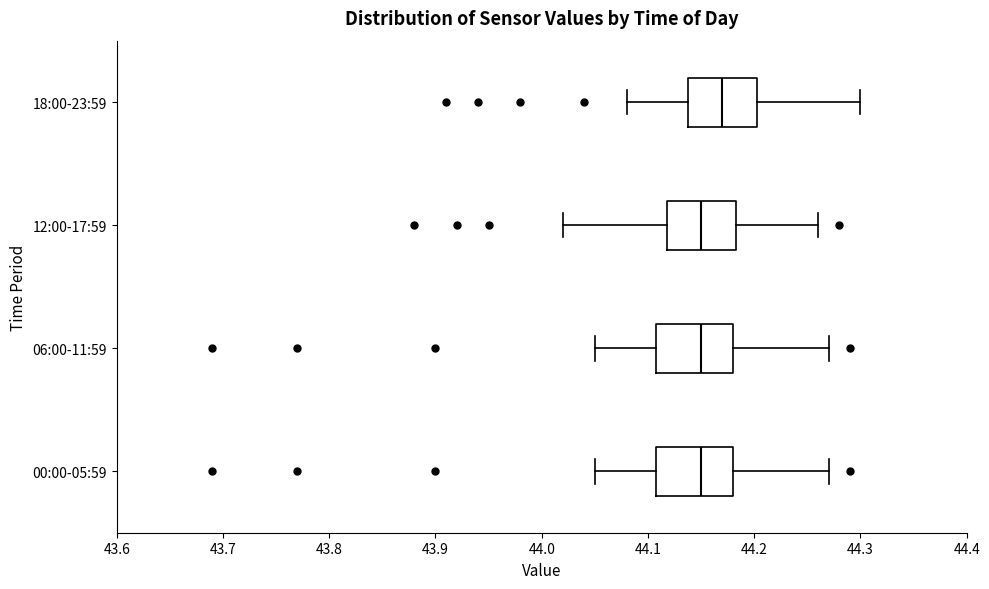

Where is the left edge of the box for 06:00-11:59 on the x-axis? The values are not printed on the chart, so give them approximately, as read against the axis.

44.11